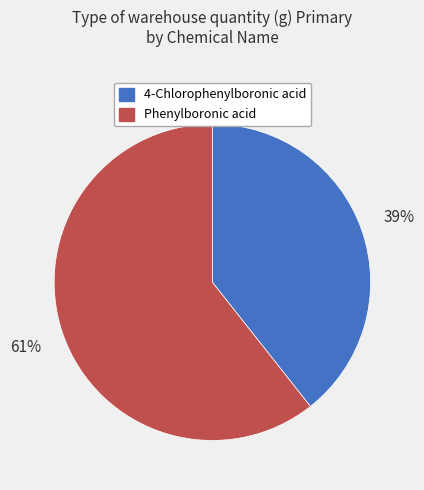

True or false: Phenylboronic acid accounts for 74% of the total.

False